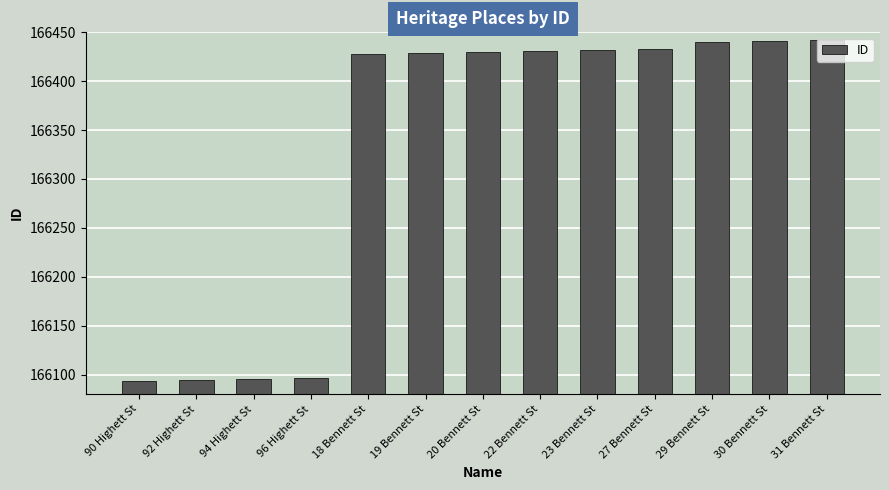

What value does the data have at 90 Highett St, to the nearest 10?

166090